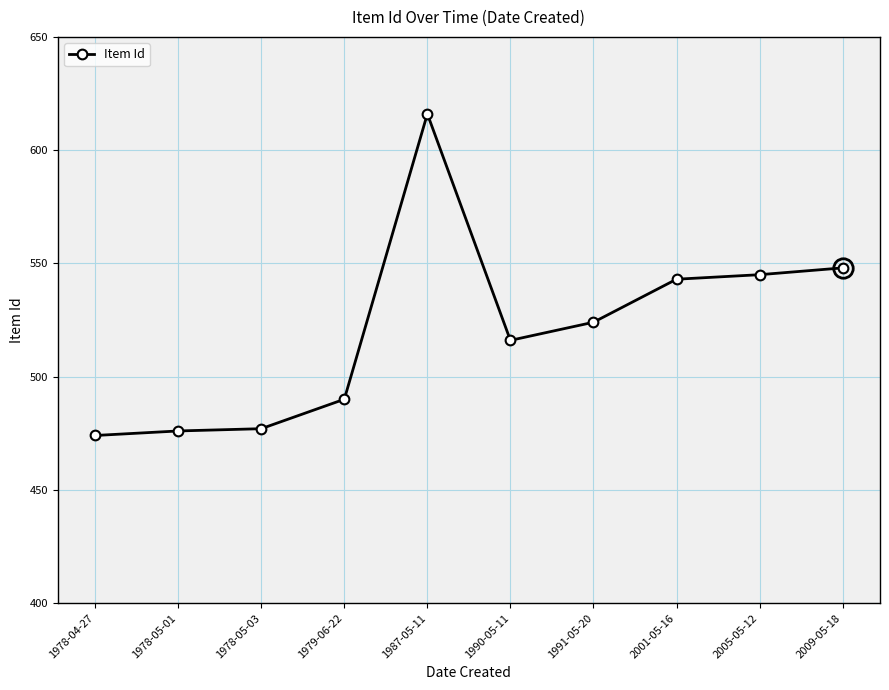

Is it true that the value at 1990-05-11 is 516?

True